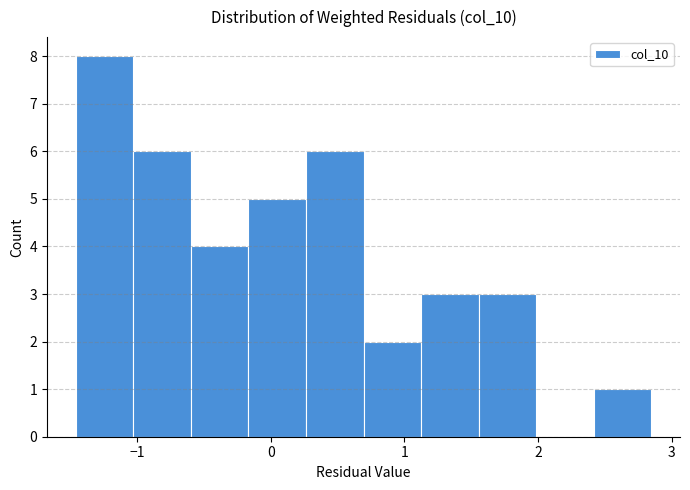

Reading left to right, list every bar in this chart as the range it spans on the x-axis followed by its height. Neither the bar edges nor the heights are printed on the chart, so give them approximately, as read against the axes.

-1.5 to -1.0: 8
-1.0 to -0.6: 6
-0.6 to -0.2: 4
-0.2 to 0.3: 5
0.3 to 0.7: 6
0.7 to 1.1: 2
1.1 to 1.6: 3
1.6 to 2.0: 3
2.0 to 2.4: 0
2.4 to 2.8: 1